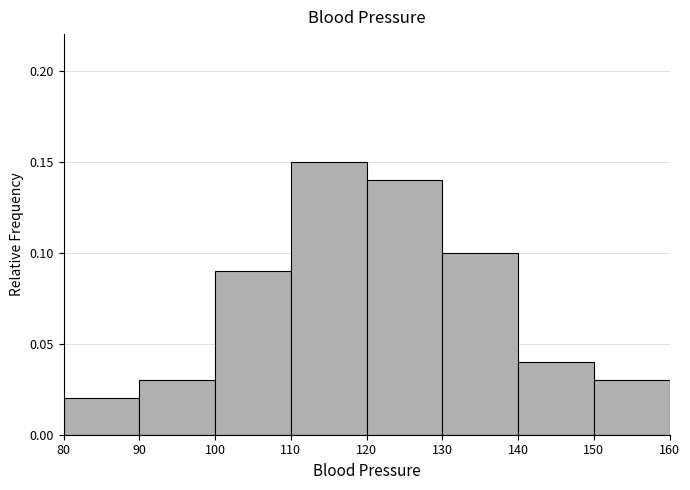

What is the height of the bar covering 130 to 140 on the x-axis? The values are not printed on the chart, so give them approximately, as read against the axis.

0.10